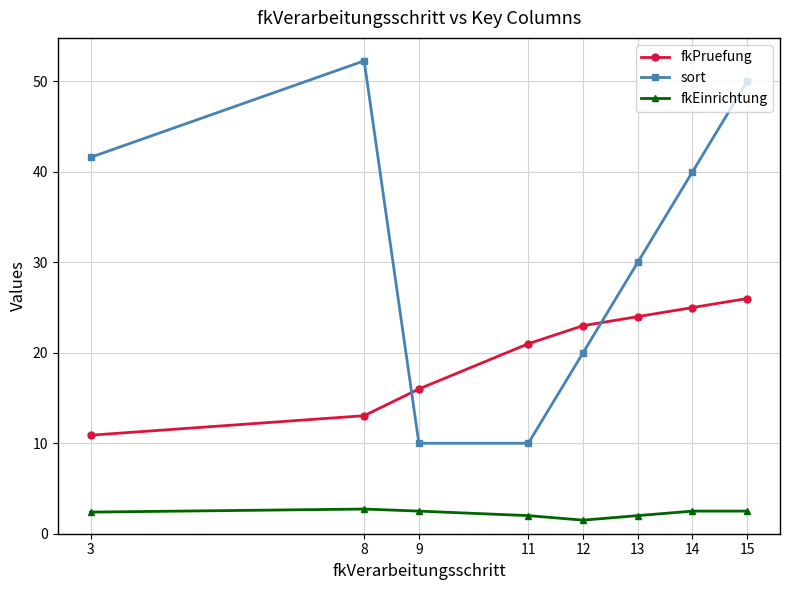

True or false: sort and fkEinrichtung cross at least once.

False